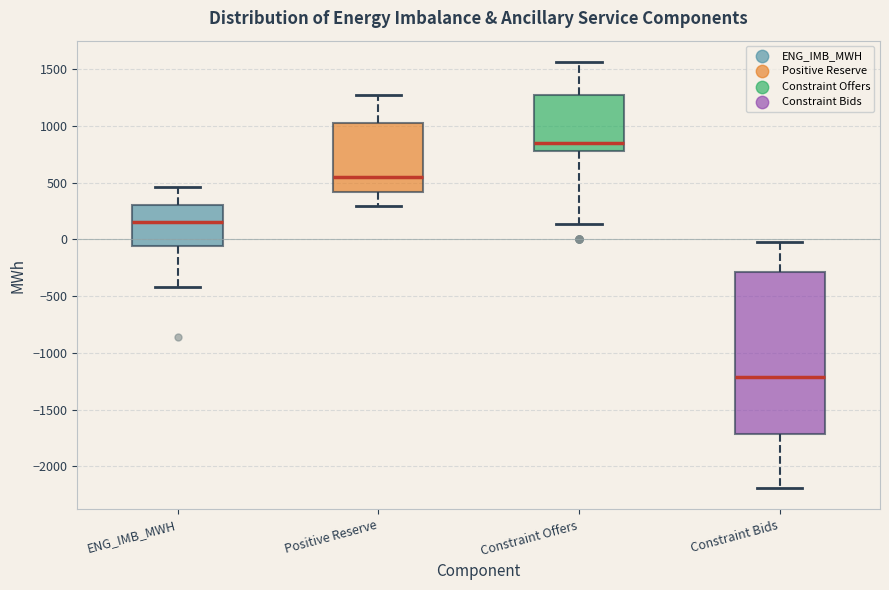

Reading left to right, transcribe this box plot: for each box, give where its median line is, the range the box spans, and where its two whiskers end, as read against the y-axis. The values are not printed on the chart, so give them approximately, as read against the axis.

ENG_IMB_MWH: median 150, box -50 to 300, whiskers -400 to 450
Positive Reserve: median 550, box 400 to 1050, whiskers 300 to 1300
Constraint Offers: median 850, box 800 to 1300, whiskers 150 to 1550
Constraint Bids: median -1200, box -1700 to -300, whiskers -2200 to -50